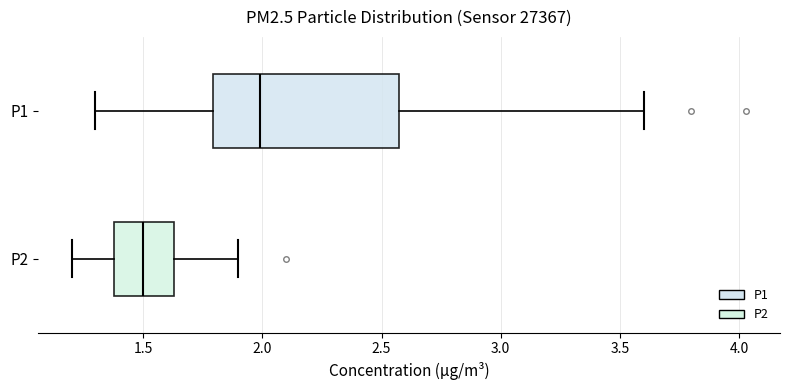

Reading bottom to top, transcribe this box plot: for each box, give where its median line is, the range the box spans, and where its two whiskers end, as read against the x-axis. The values are not printed on the chart, so give them approximately, as read against the axis.

P2: median 1.50, box 1.40 to 1.65, whiskers 1.20 to 1.90
P1: median 2.00, box 1.80 to 2.55, whiskers 1.30 to 3.60